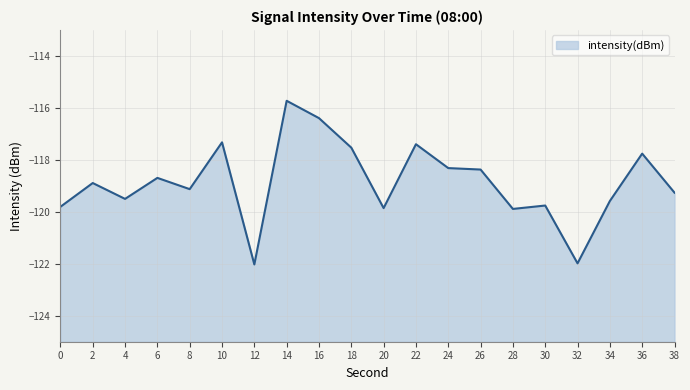

What is the change in value from 0 to 28?

-0.1